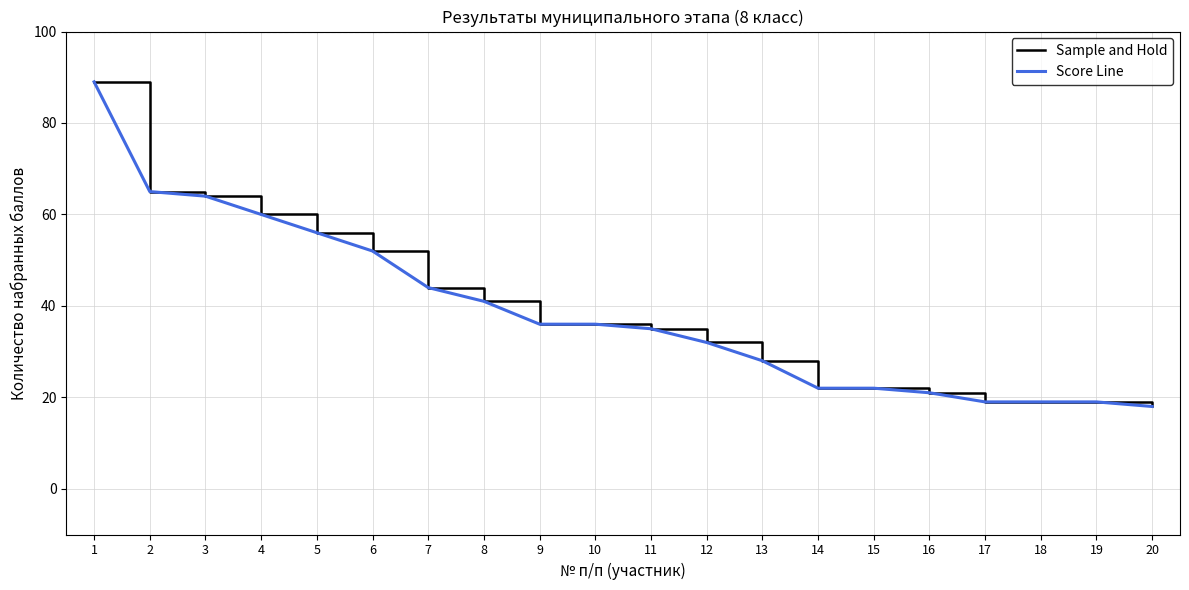

Does the chart have visible grid lines?

Yes